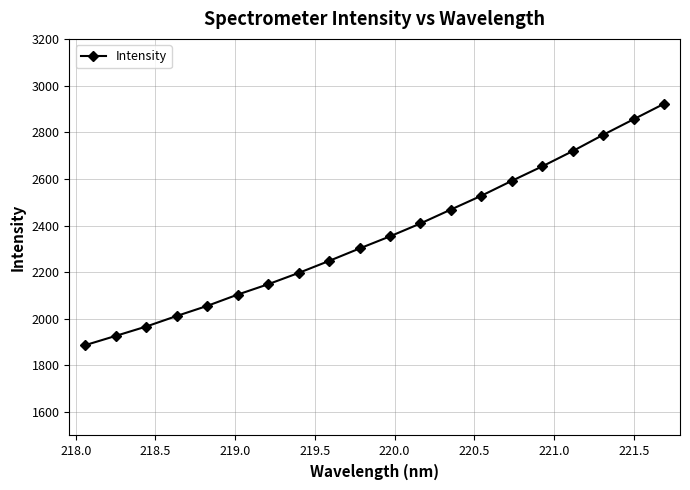

What is the sum of all values?

47135.9